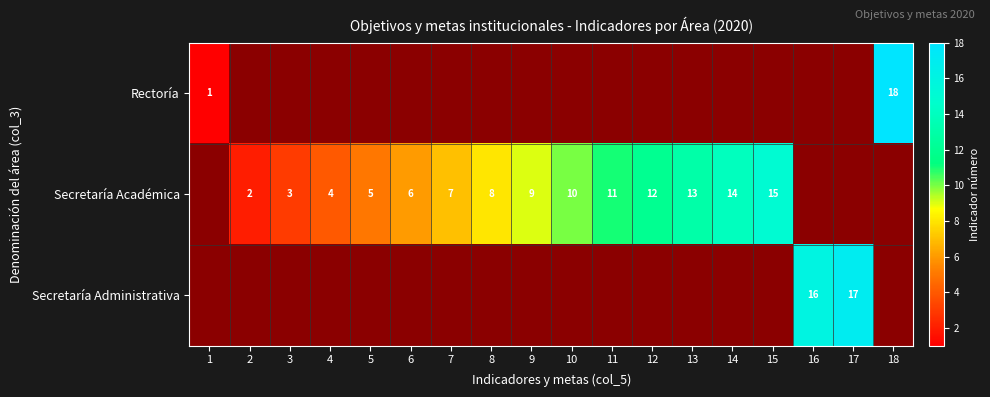

The Secretaría Académica series shows 12 at 12. True or false?

True